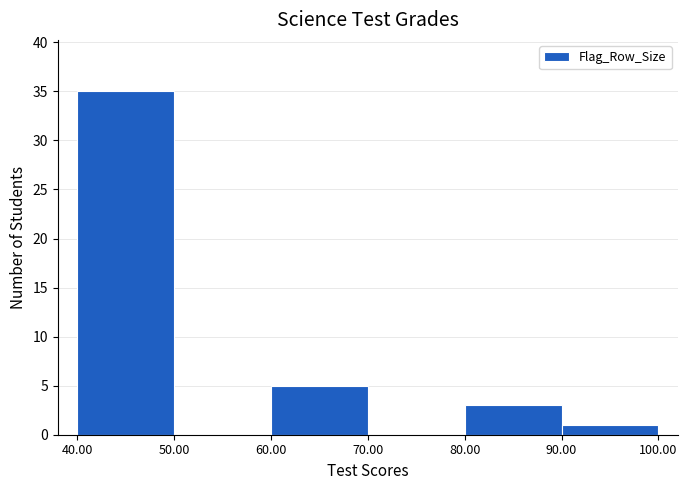

Reading left to right, transcribe this chart: for each bar, give the range it covers on the x-axis and its height. The values are not printed on the chart, so give them approximately, as read against the axis.

40.00 to 50.00: 35
50.00 to 60.00: 0
60.00 to 70.00: 5
70.00 to 80.00: 0
80.00 to 90.00: 3
90.00 to 100.00: 1